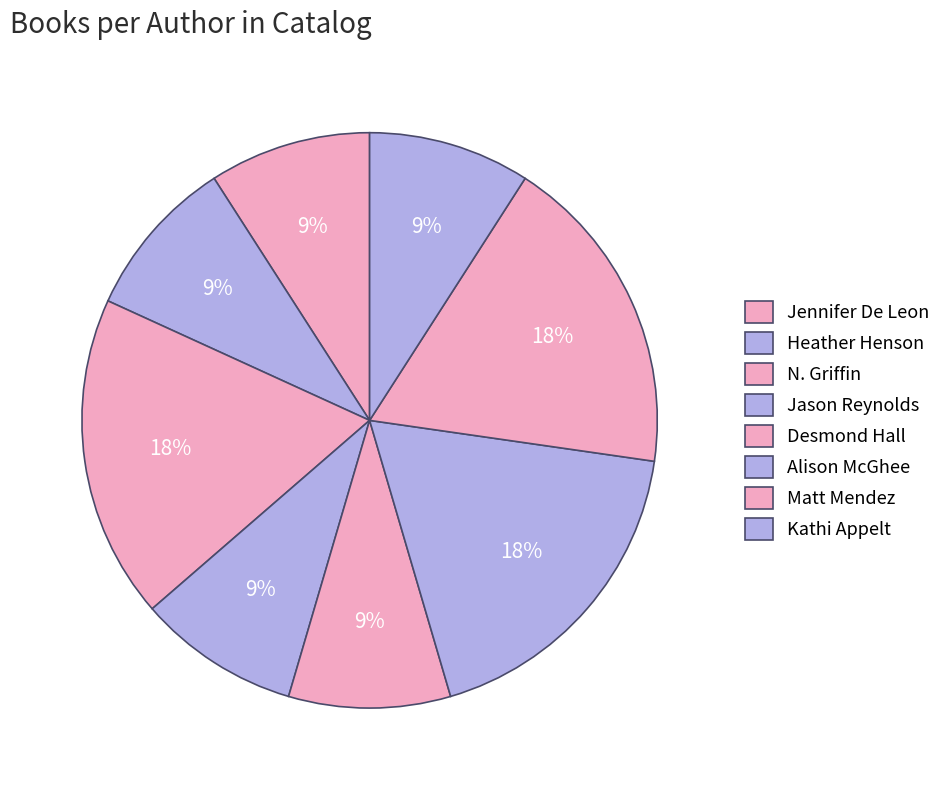

What is the largest slice in the pie chart?

N. Griffin